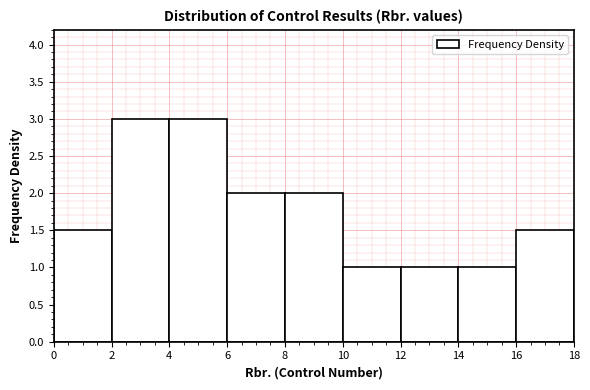

What is the height of the bar covering 6 to 8 on the x-axis? The values are not printed on the chart, so give them approximately, as read against the axis.

2.0